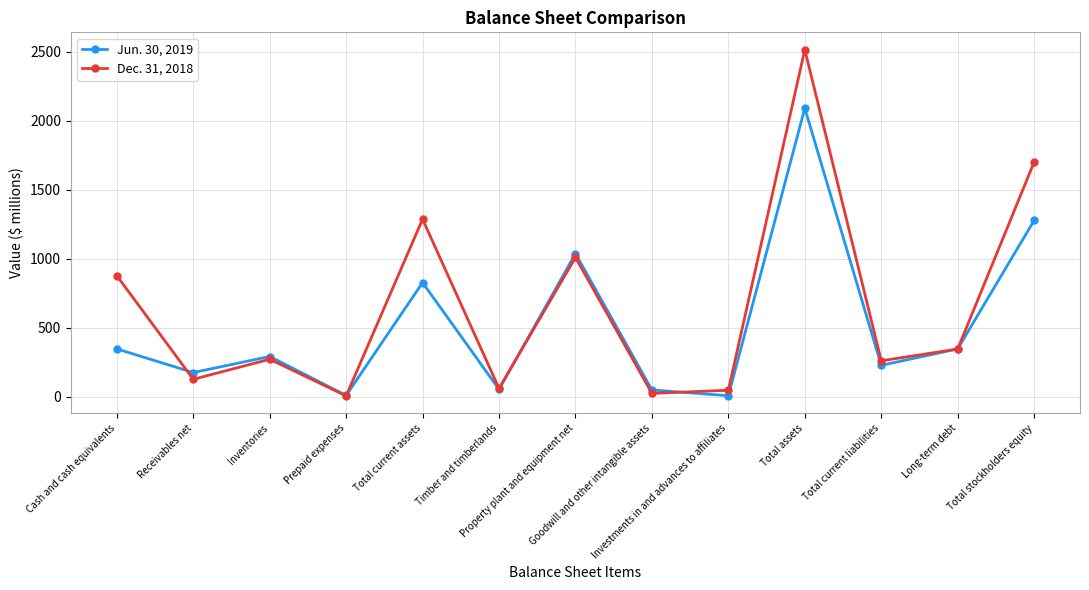

What is the sum of all Dec. 31, 2018 values?

8544